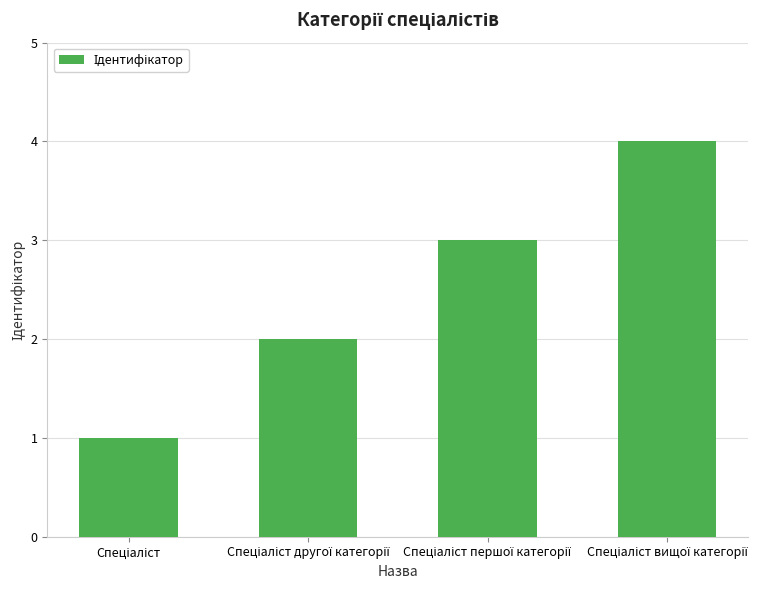

What is the greatest value displayed?

4